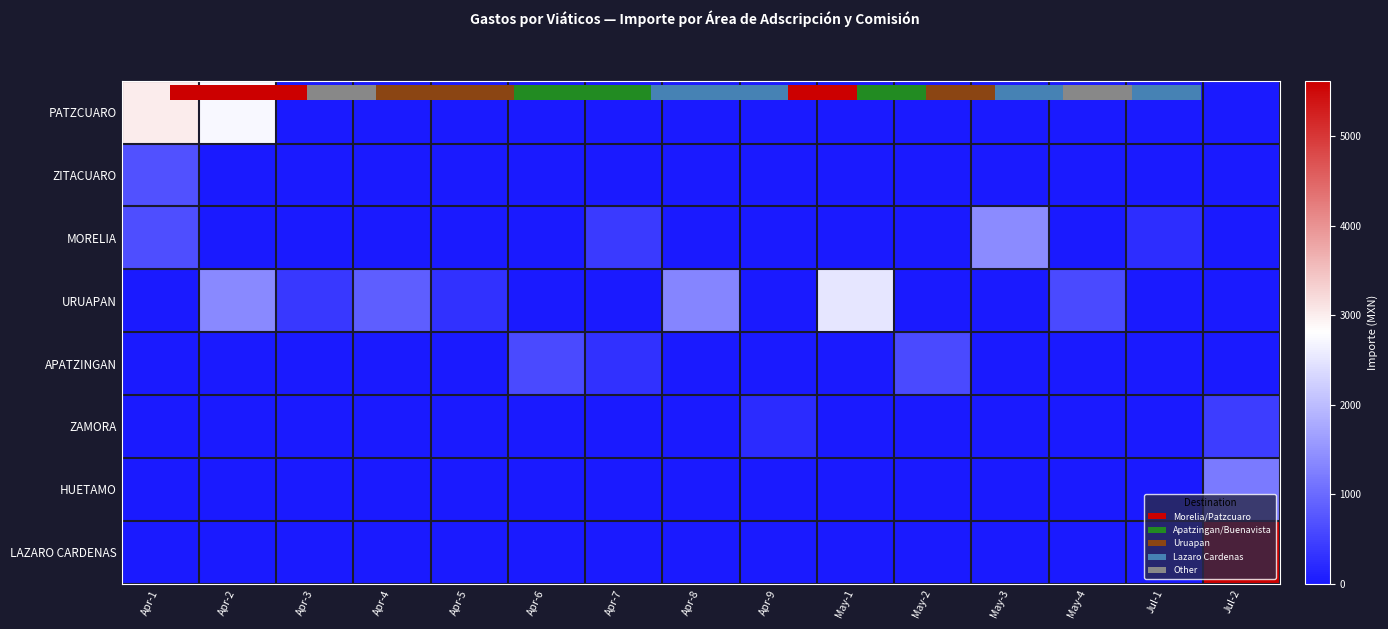

Is the value of ZAMORA at Jul-1 greater than the value of MORELIA at Apr-6?

No